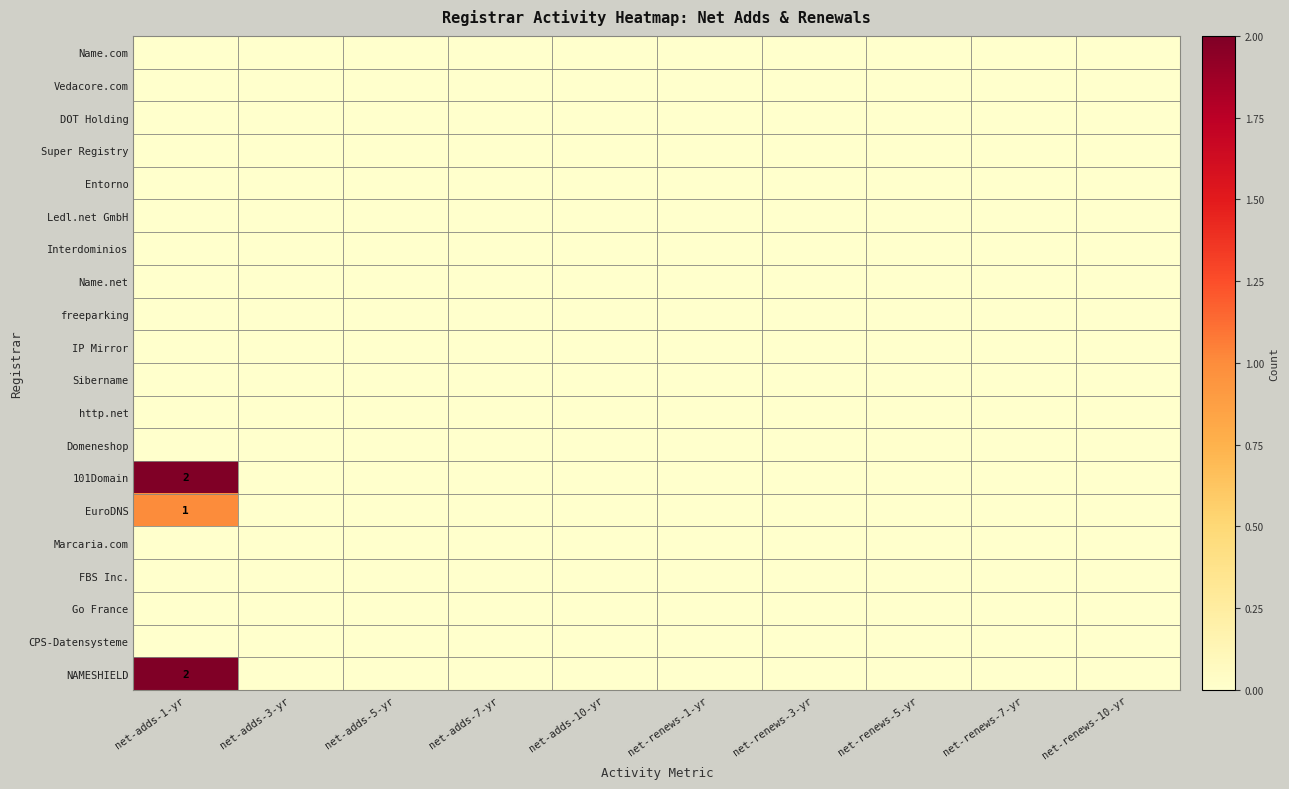

At which category is the sum across all series the highest?

net-adds-1-yr